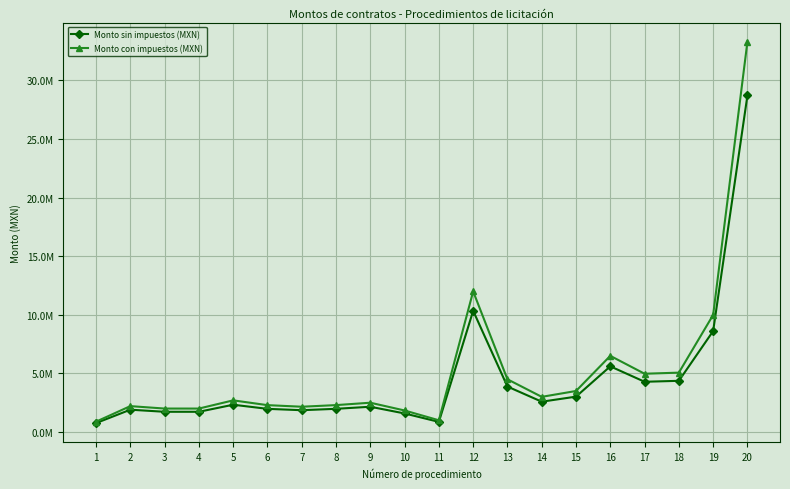

What is the average value of the Monto sin impuestos (MXN) series?

4512716.7